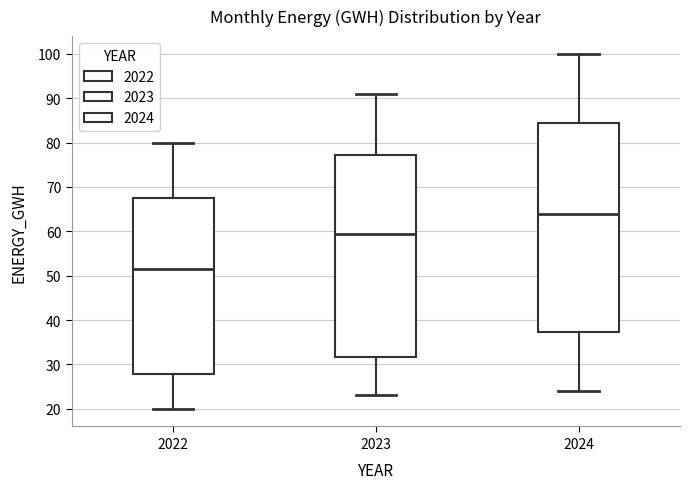

Which box is the tallest, from its lower edge to its upper edge?

2024